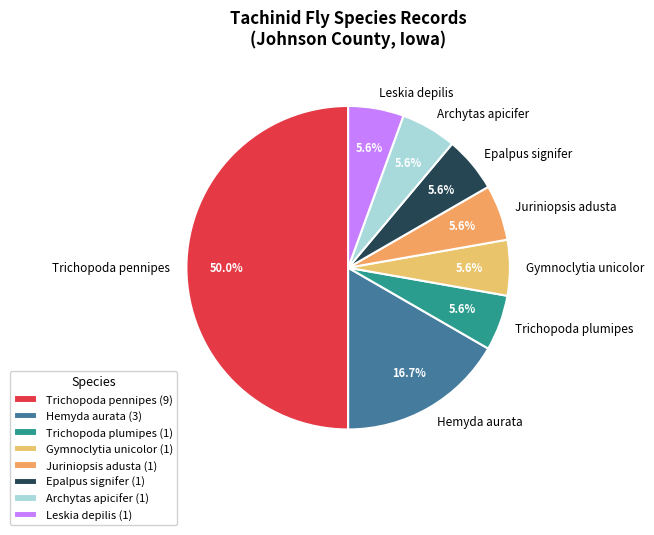

To the nearest percent, what is the difference between the largest and smallest slice percentages?

44%